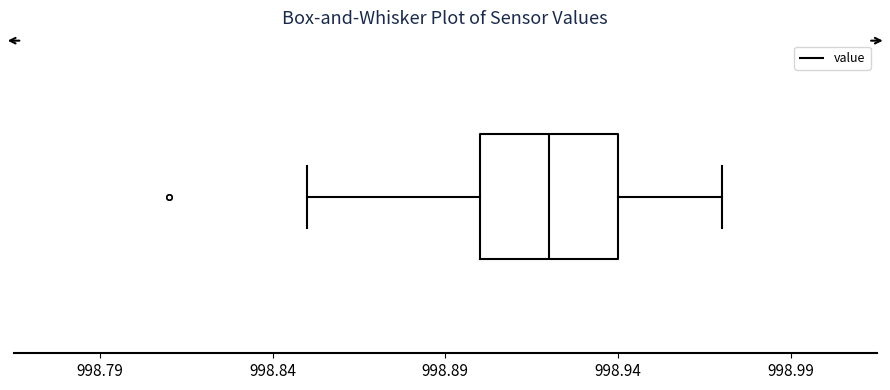

Read this box plot against the x-axis: the position of the median line, the range covered by the box, and the ends of both whiskers. The values are not printed on the chart, so give them approximately, as read against the axis.

median 998.92, box 998.90 to 998.94, whiskers 998.85 to 998.97